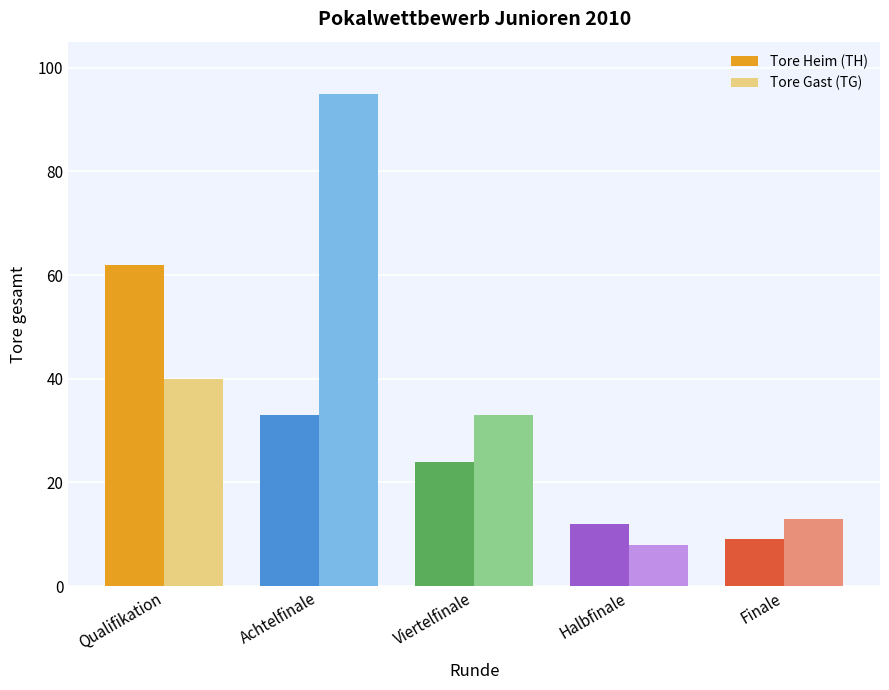

How many categories are shown in the chart?

5